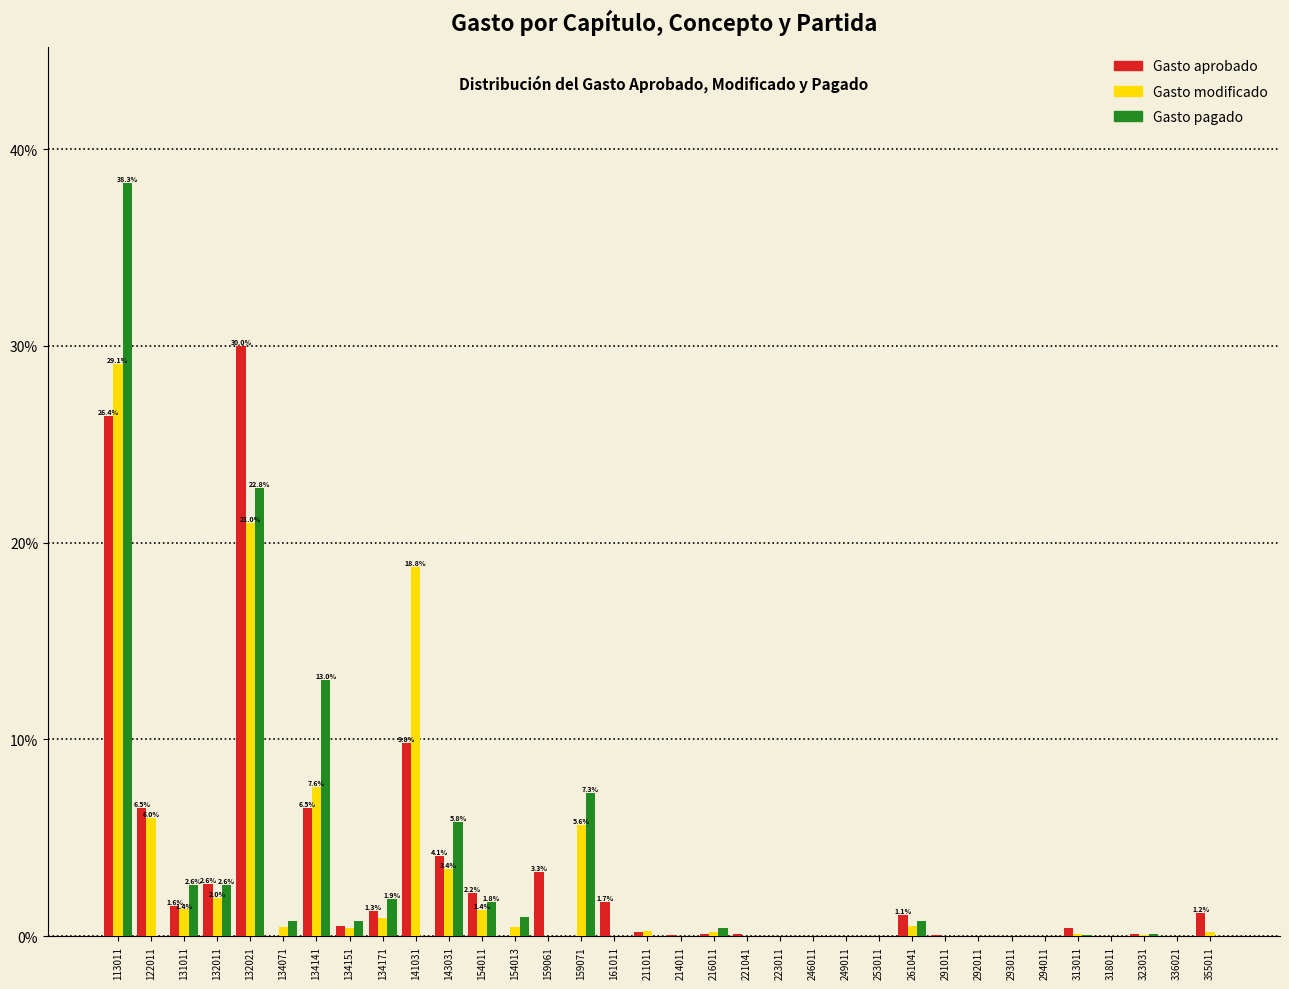

True or false: Gasto aprobado has a value of 8.8 at 134141.

False